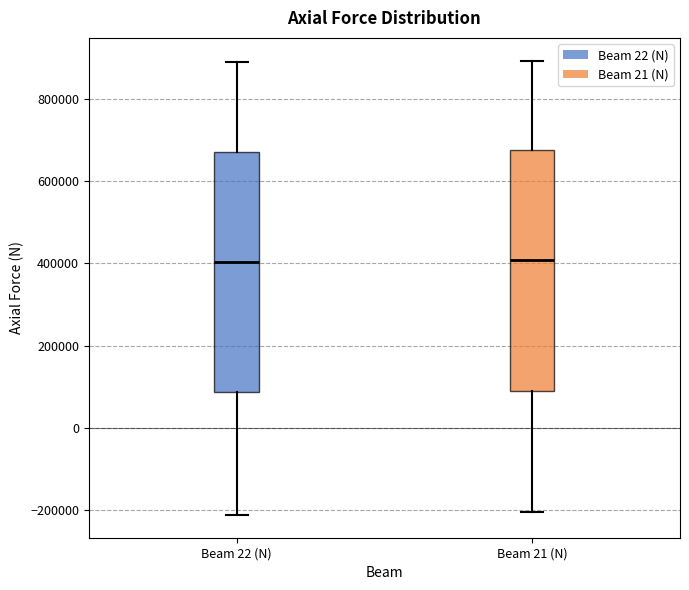

Reading left to right, read every box against the y-axis: the position of its median line, the range the box covers, and the ends of its whiskers. The values are not printed on the chart, so give them approximately, as read against the axis.

Beam 22 (N): median 400000, box 80000 to 680000, whiskers -220000 to 880000
Beam 21 (N): median 400000, box 80000 to 680000, whiskers -200000 to 900000